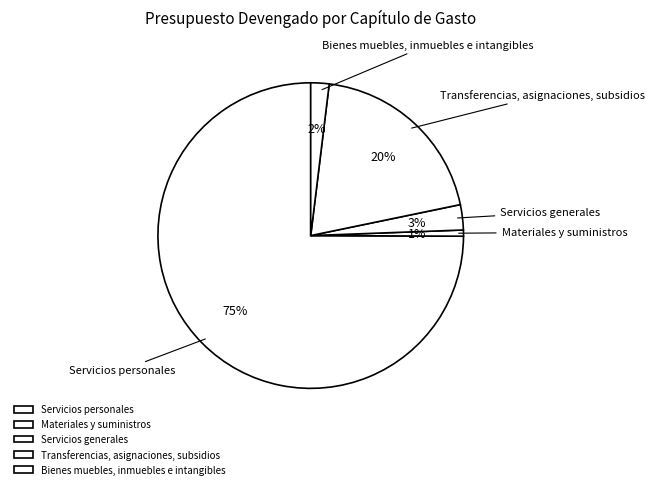

What is the majority slice?

Servicios personales